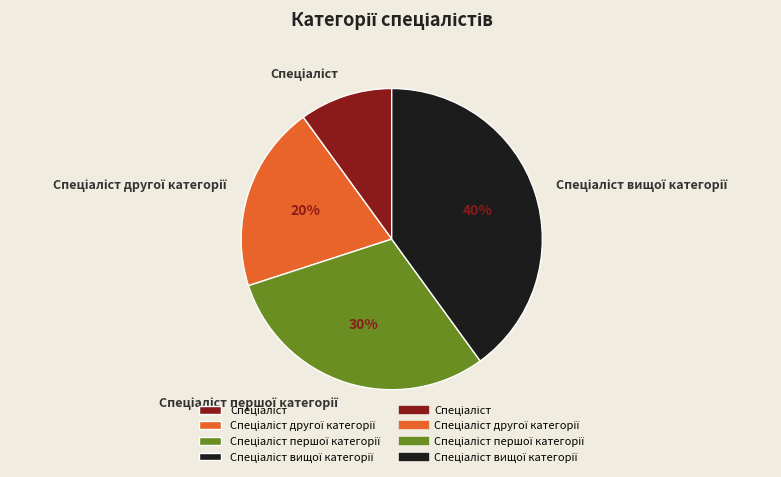

To the nearest percent, what is the average slice percentage?

25%